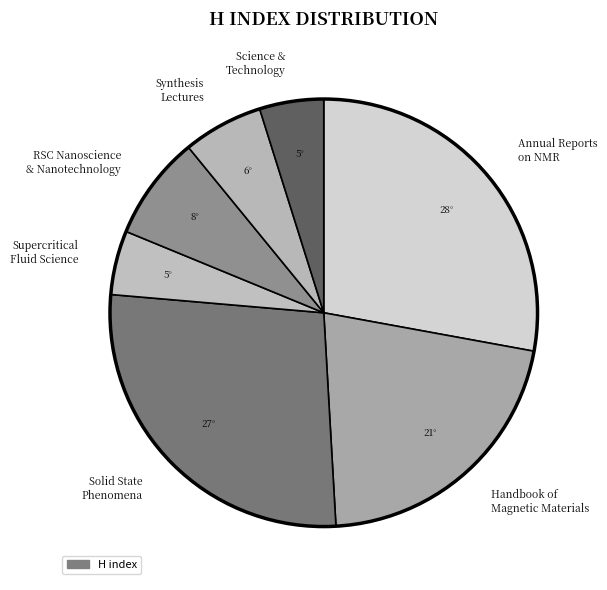

How many slices are in this pie chart?

7